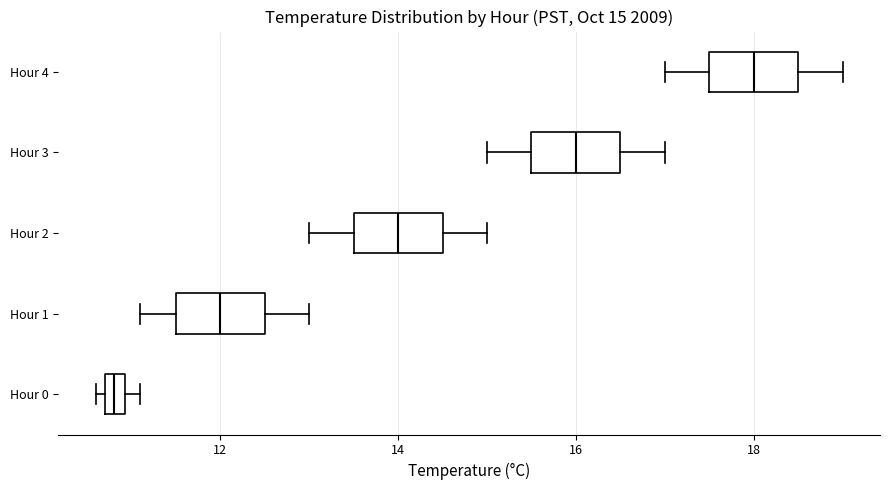

Which box's median line is the furthest to the left?

Hour 0